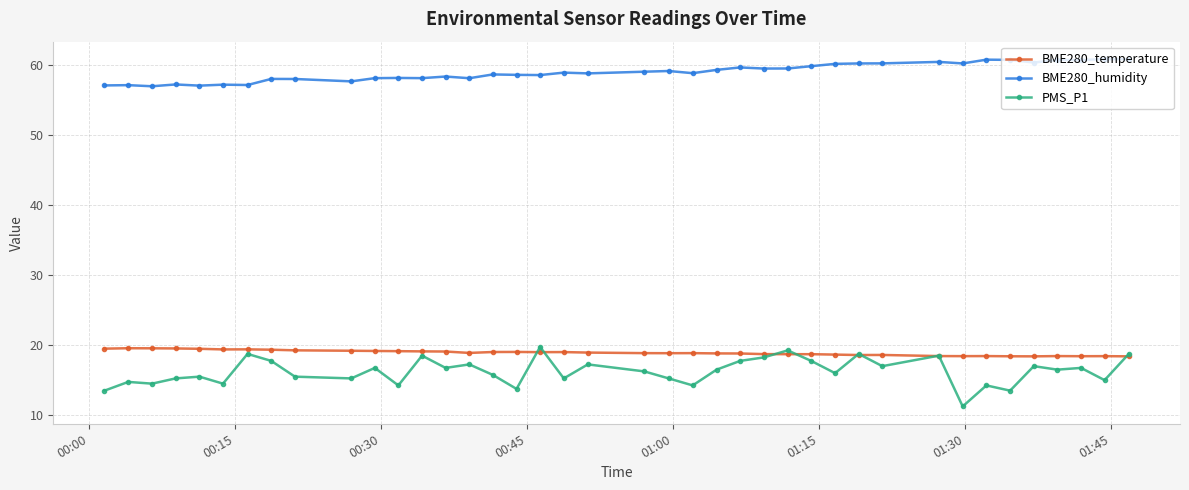

True or false: BME280_humidity and PMS_P1 cross at least once.

False